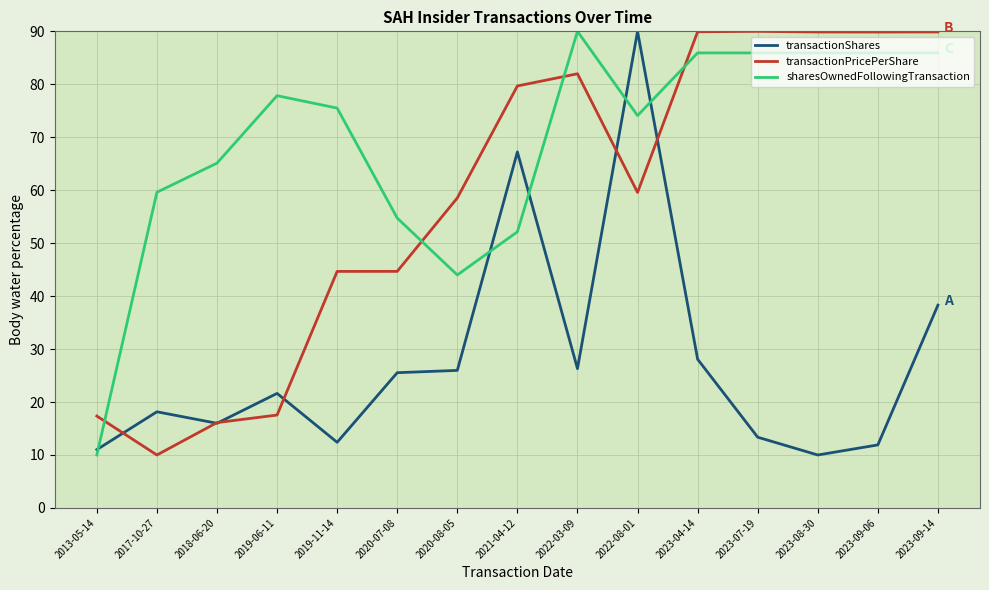

What is the sum of all transactionShares values?

415.9